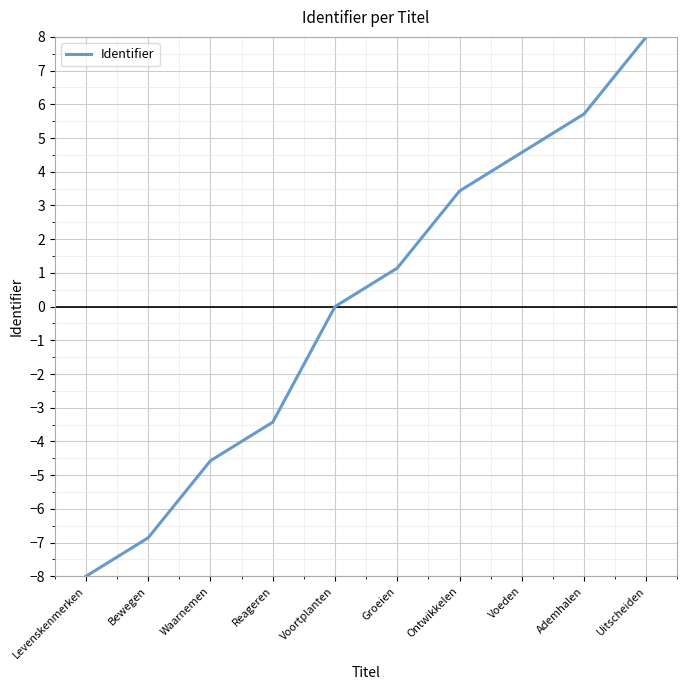

Does the chart display data point markers on the line(s)?

No